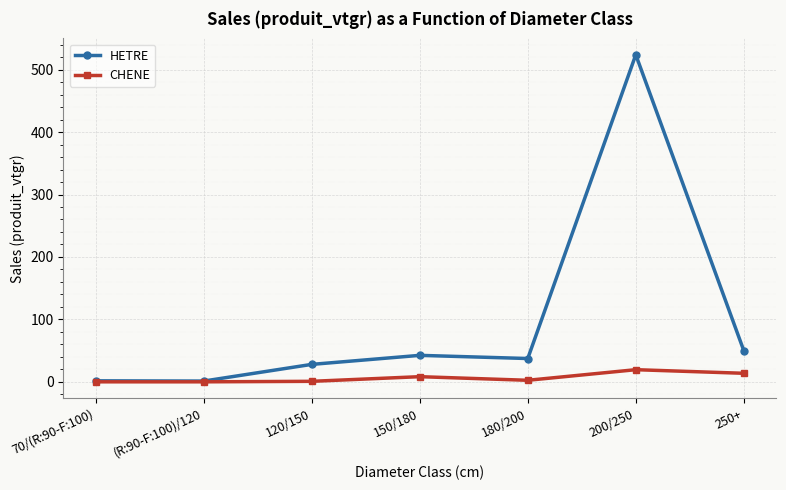

Which category has the highest value in the CHENE series?

200/250